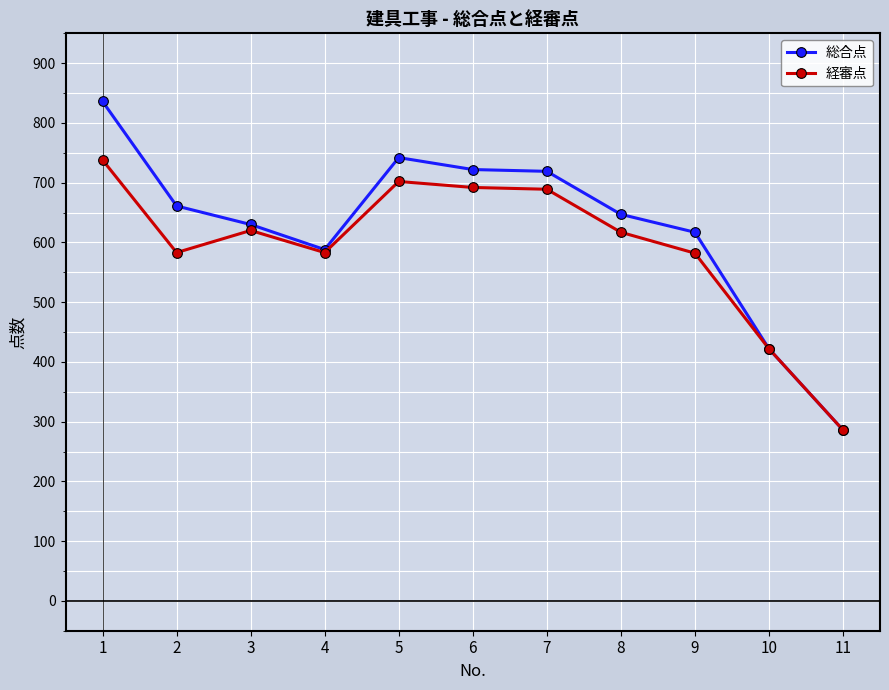

Which category has the lowest value in the 総合点 series?

11